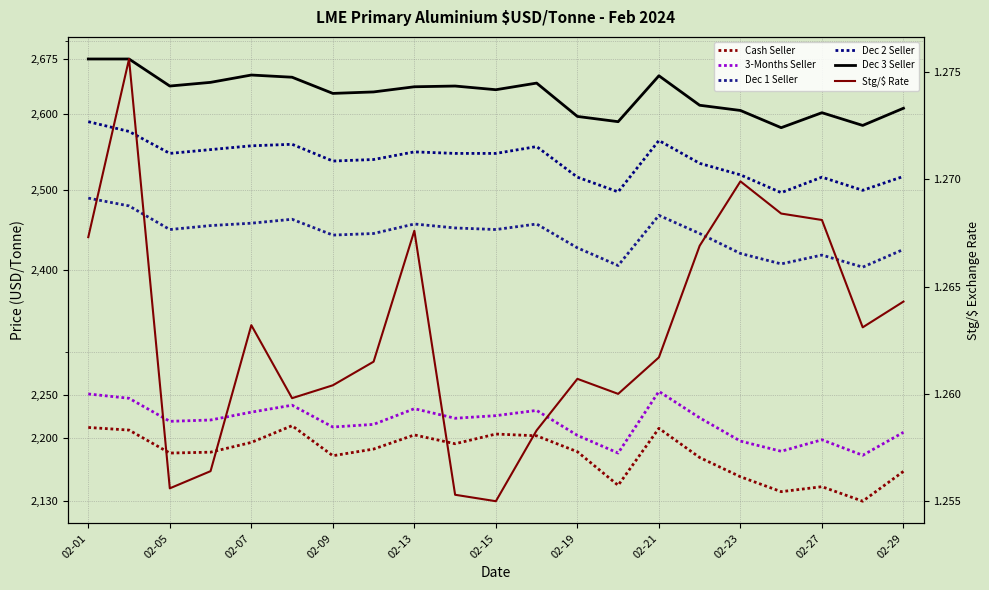

Does the chart have visible grid lines?

Yes